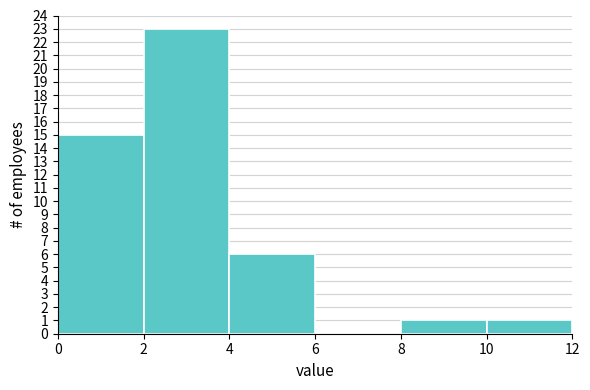

Reading left to right, transcribe this chart: for each bar, give the range it covers on the x-axis and its height. The values are not printed on the chart, so give them approximately, as read against the axis.

0 to 2: 15
2 to 4: 23
4 to 6: 6
6 to 8: 0
8 to 10: 1
10 to 12: 1